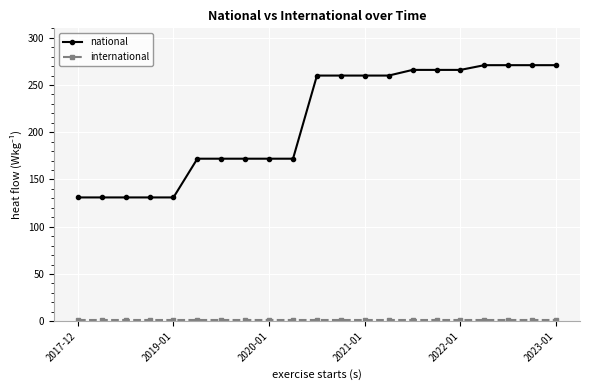

What is the difference between the maximum and minimum values in the national series?

140